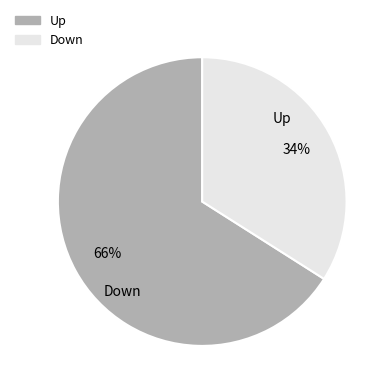

The Down slice represents 22% of the pie. True or false?

False